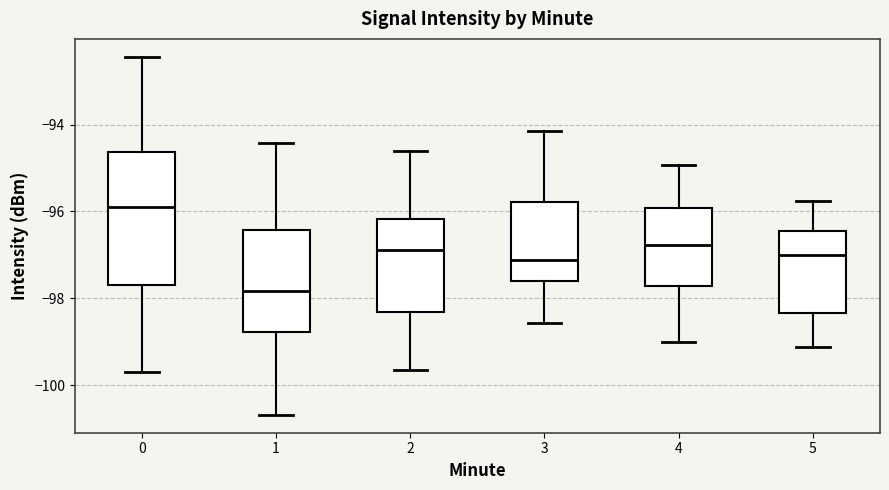

Reading left to right, read every box against the y-axis: the position of its median line, the range the box covers, and the ends of its whiskers. The values are not printed on the chart, so give them approximately, as read against the axis.

0: median -95.8, box -97.6 to -94.6, whiskers -99.6 to -92.4
1: median -97.8, box -98.8 to -96.4, whiskers -100.6 to -94.4
2: median -96.8, box -98.4 to -96.2, whiskers -99.6 to -94.6
3: median -97.2, box -97.6 to -95.8, whiskers -98.6 to -94.2
4: median -96.8, box -97.8 to -96.0, whiskers -99.0 to -95.0
5: median -97.0, box -98.4 to -96.4, whiskers -99.2 to -95.8